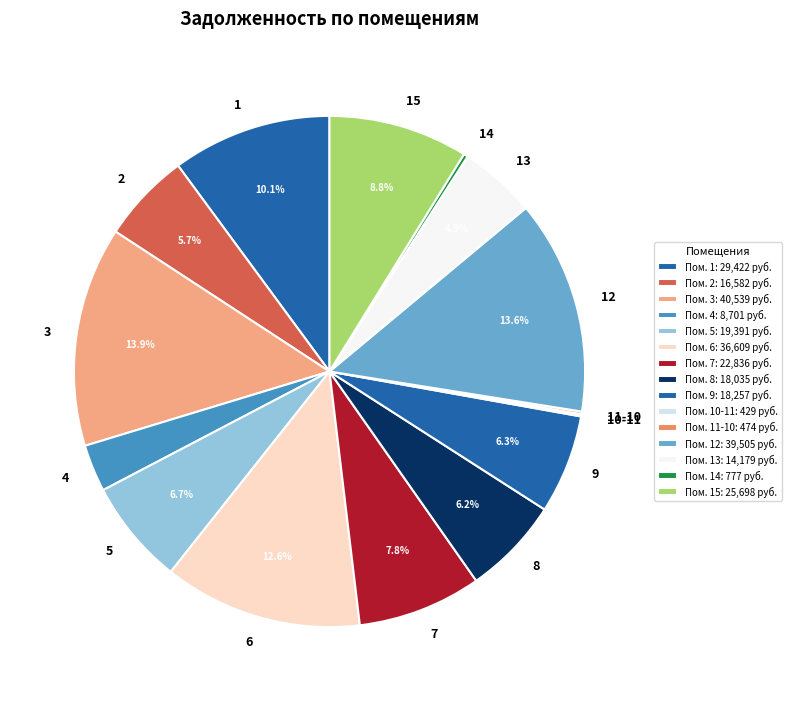

What percentage do 2 and 8 together represent?

11.9%